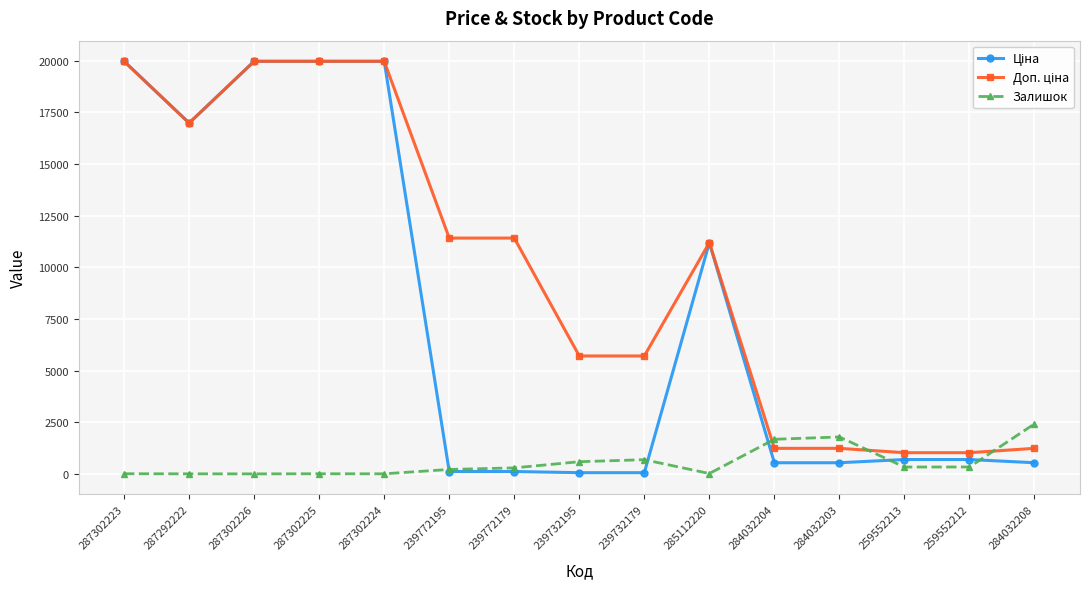

How many lines are shown in the chart?

3